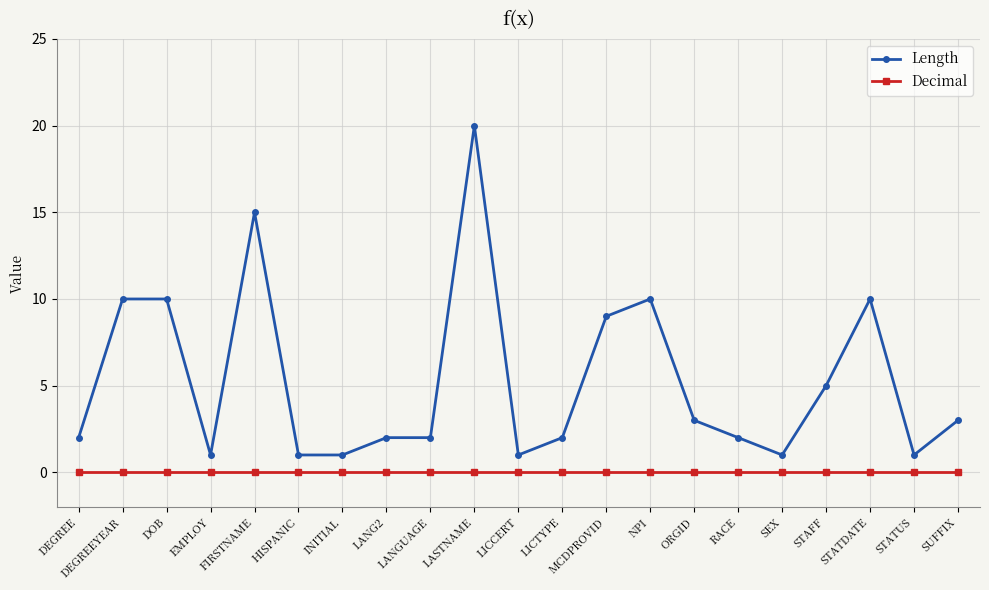

What is the difference between the highest and lowest values at SUFFIX?

3